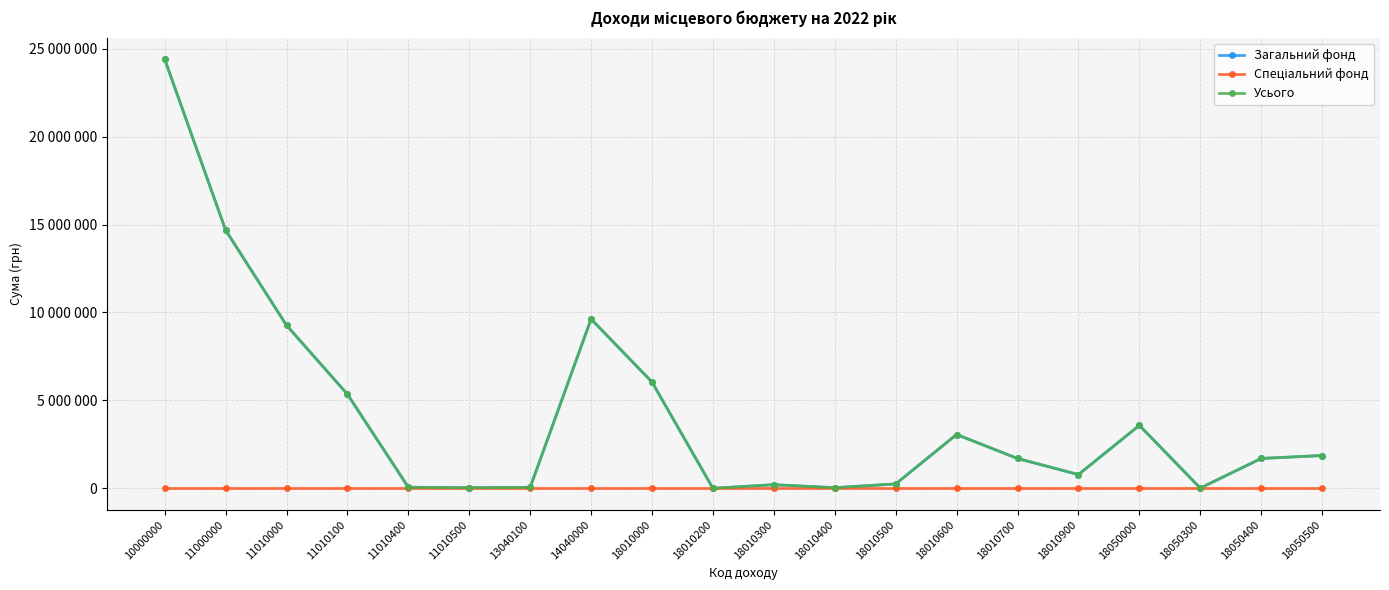

True or false: Усього and Загальний фонд cross at least once.

False